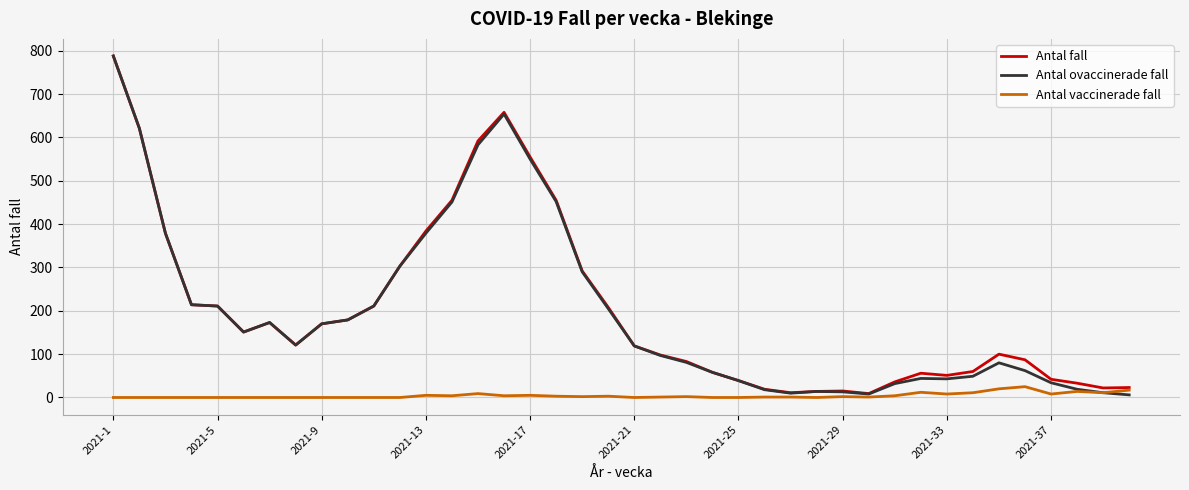

What is the maximum value shown in the chart?

788